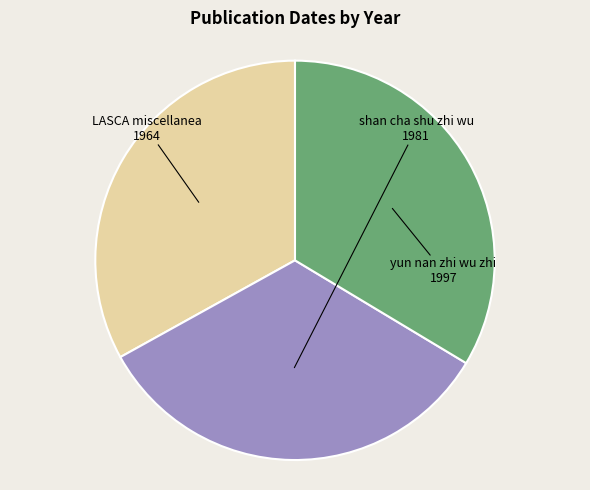

Is there a majority slice in this chart?

No